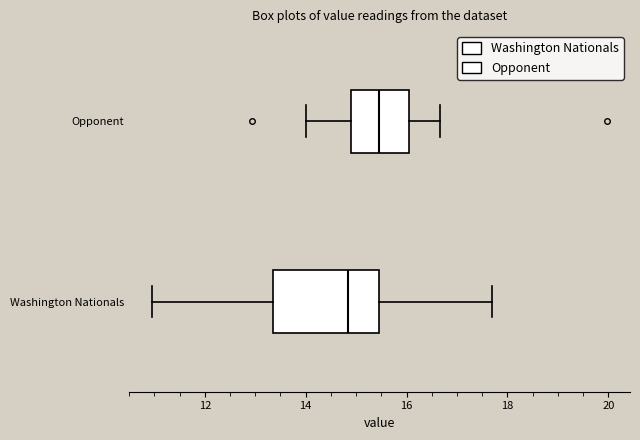

Which box has the furthest to the right median line?

Opponent